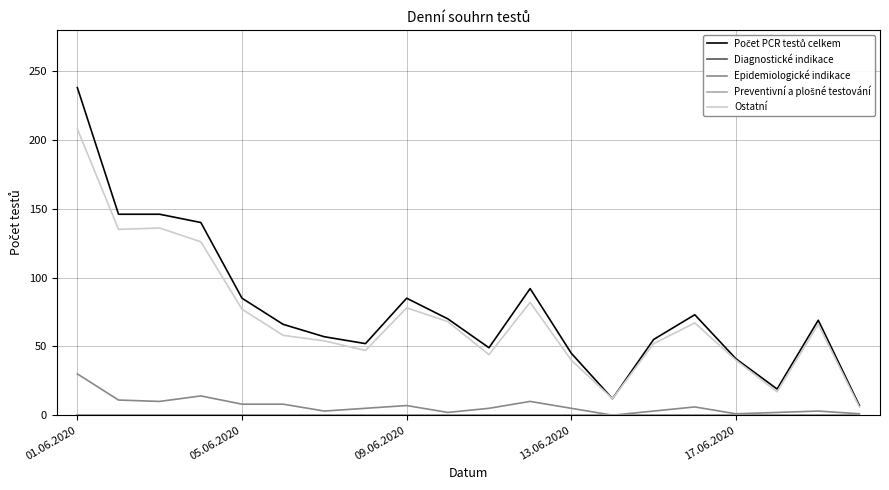

Does the chart have visible grid lines?

Yes